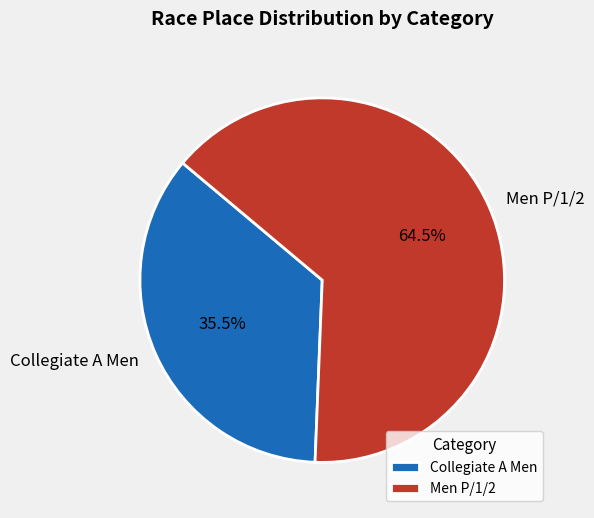

What is the ratio of the value at Men P/1/2 to the value at Collegiate A Men?

1.8